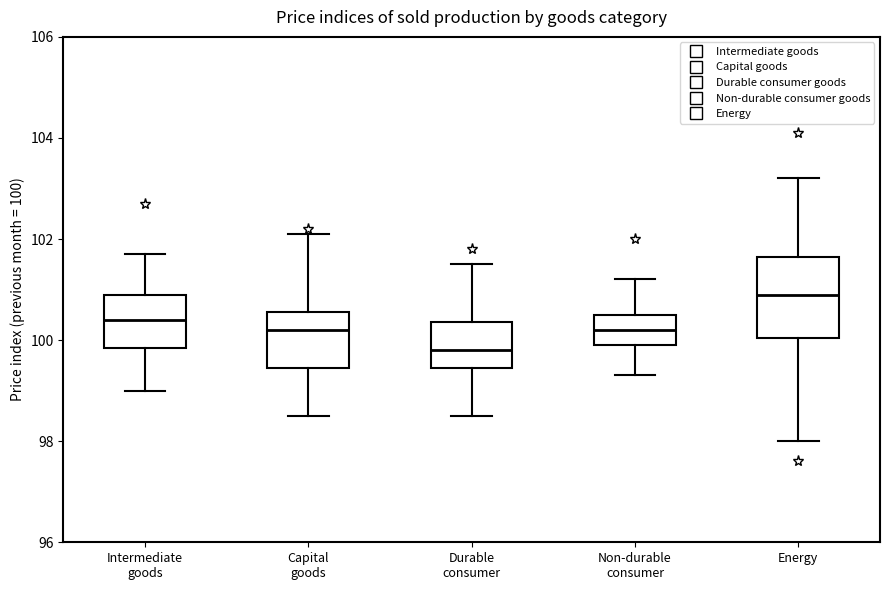

Where is the lower edge of the box for Durable consumer on the y-axis? The values are not printed on the chart, so give them approximately, as read against the axis.

99.4